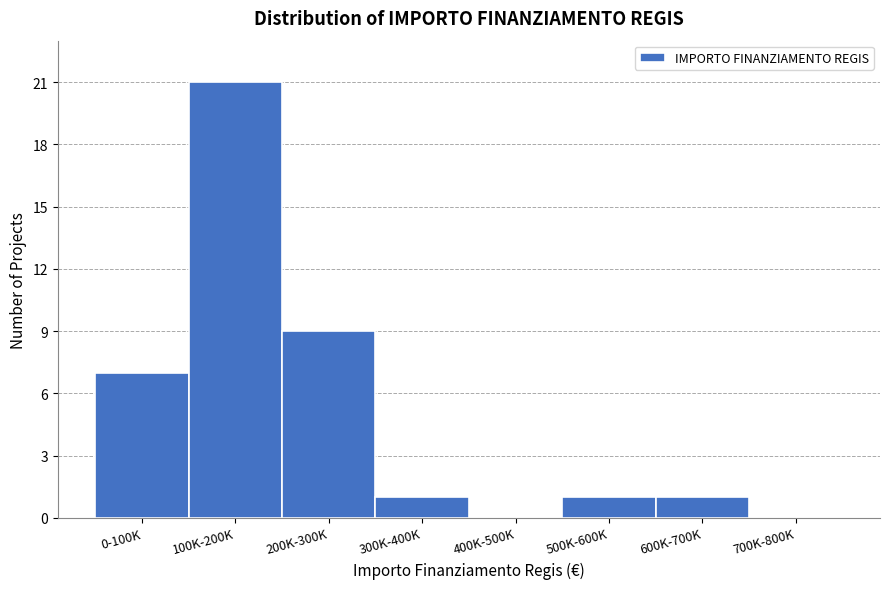

Reading right to left, transcribe all the data shown in this chart.

700K-800K=0	600K-700K=1	500K-600K=1	400K-500K=0	300K-400K=1	200K-300K=9	100K-200K=21	0-100K=7